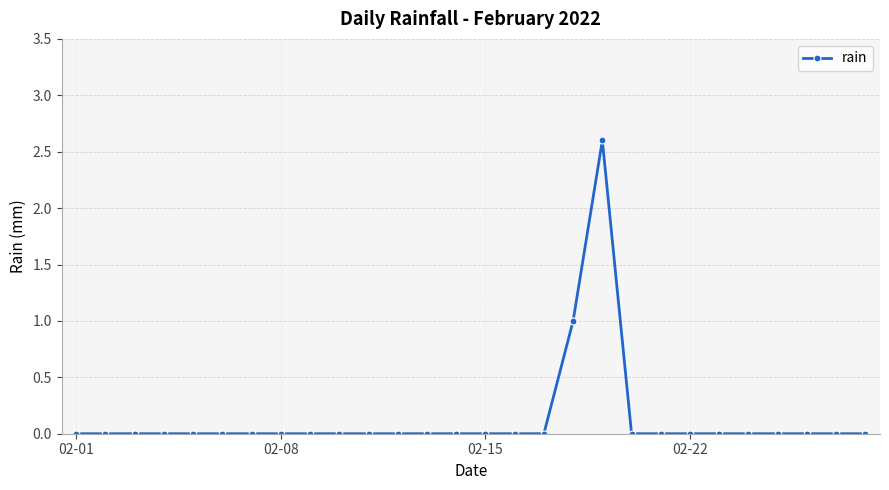

What is the maximum value shown in the chart?

2.6